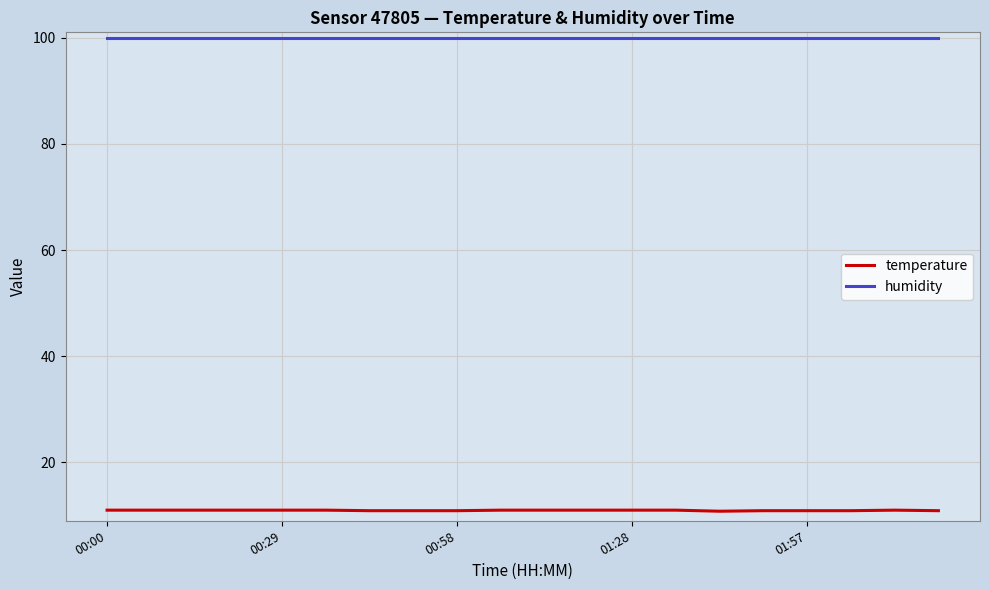

Which series has the widest spread of values?

temperature